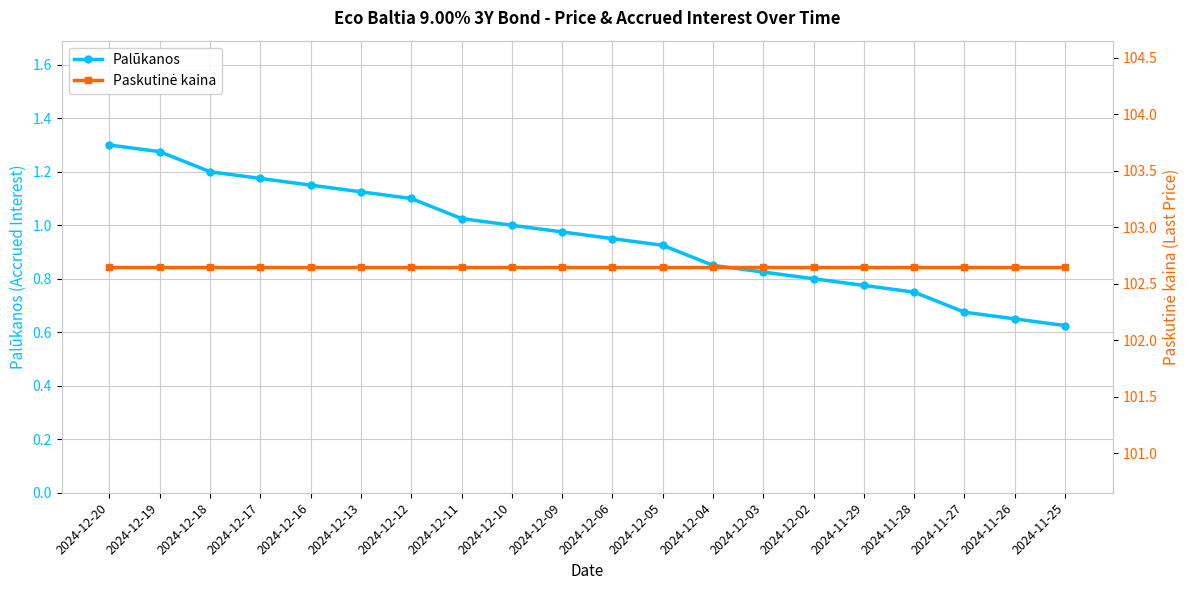

Is this an area chart (filled region under the line)?

No